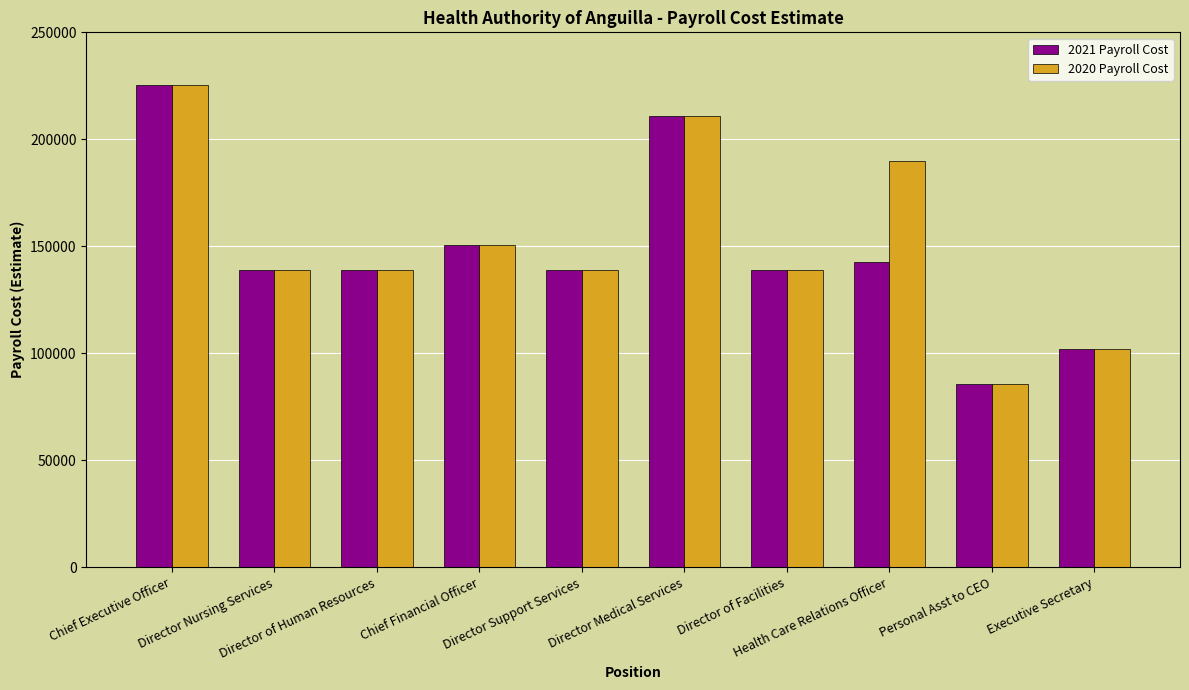

What is the label of the 7th bar from the left?

Director of Facilities